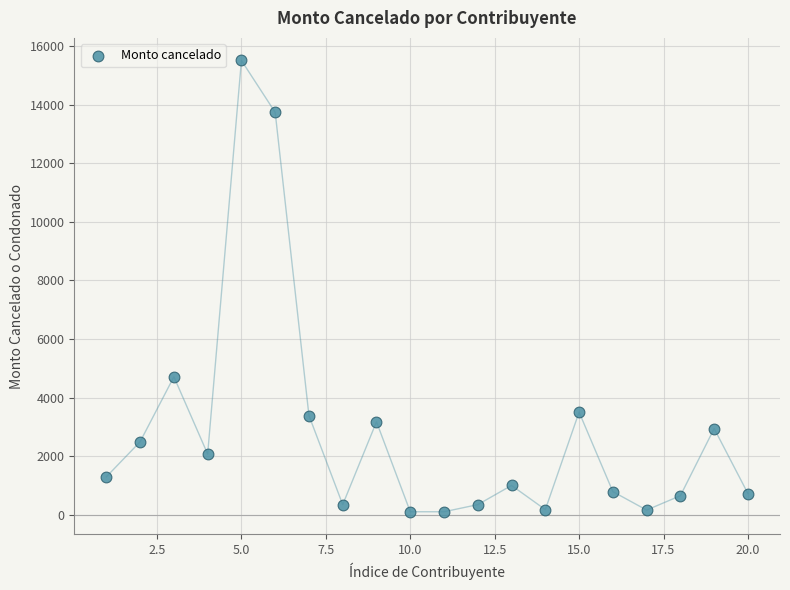

What is the range of X values (max minus min)?

19.0